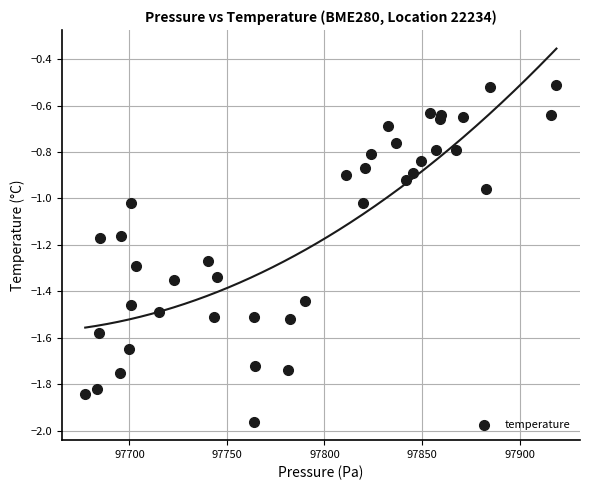

Count the number of points in this scatter plot.

40